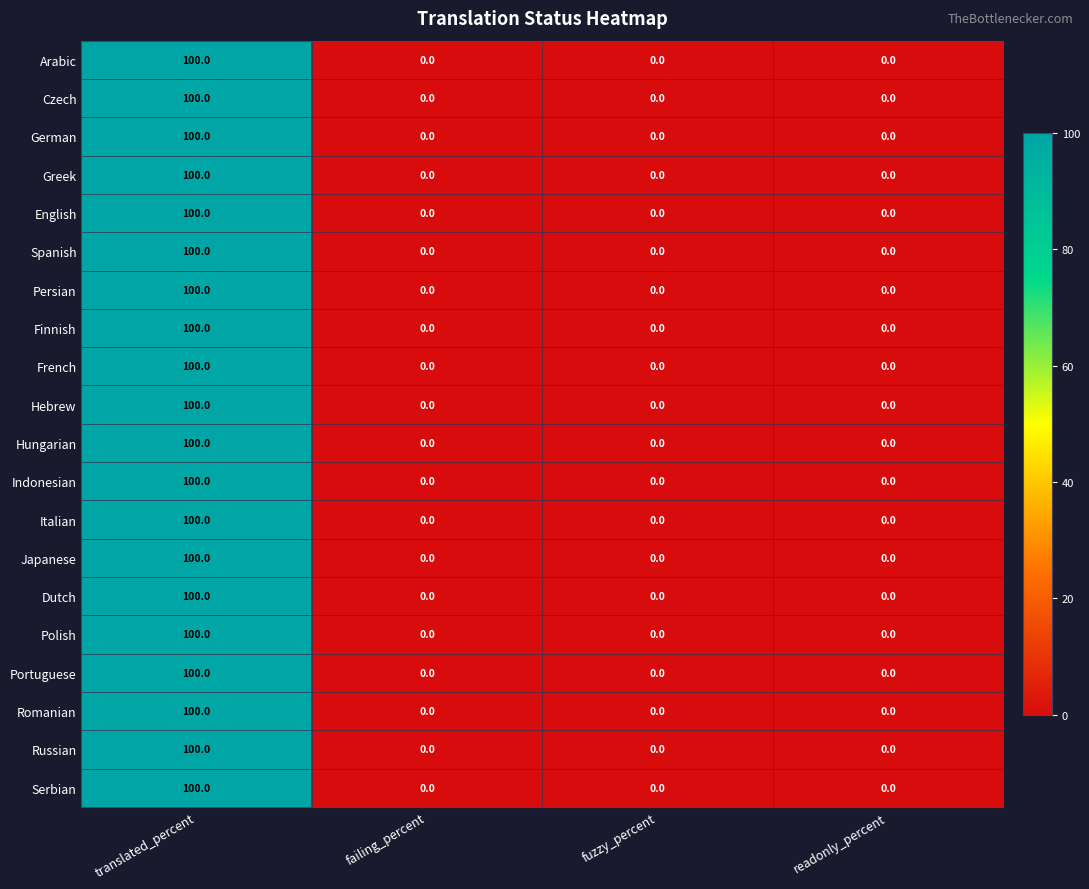

What is the greatest value displayed?

100